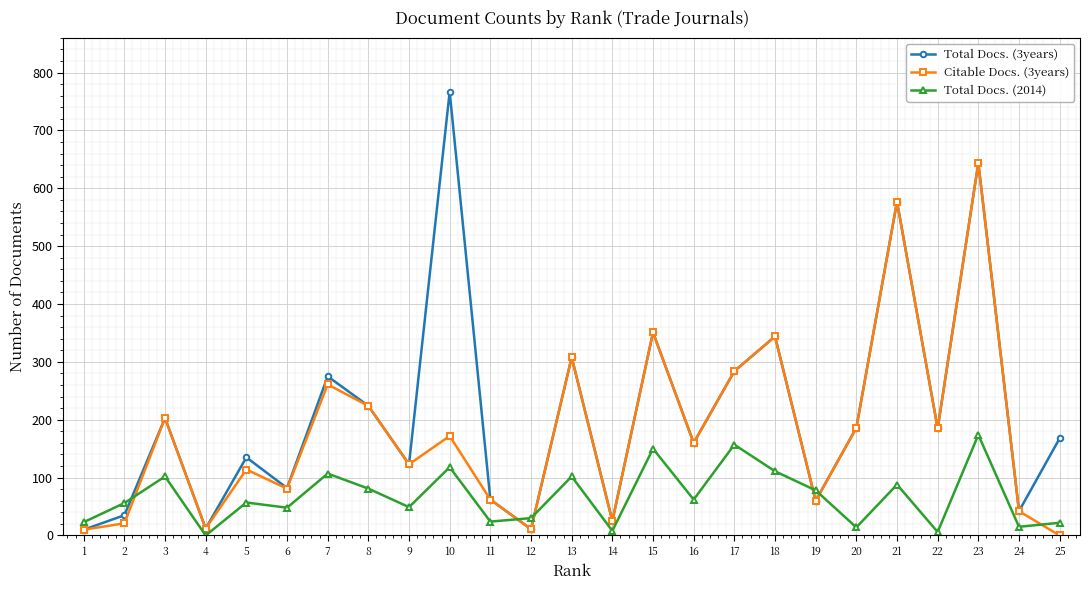

Which category has the highest value in the Citable Docs. (3years) series?

23